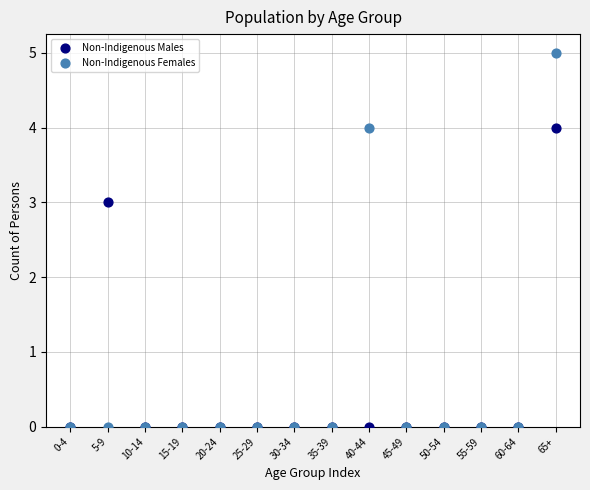

Across all series, what Y value is closest to 2?

3